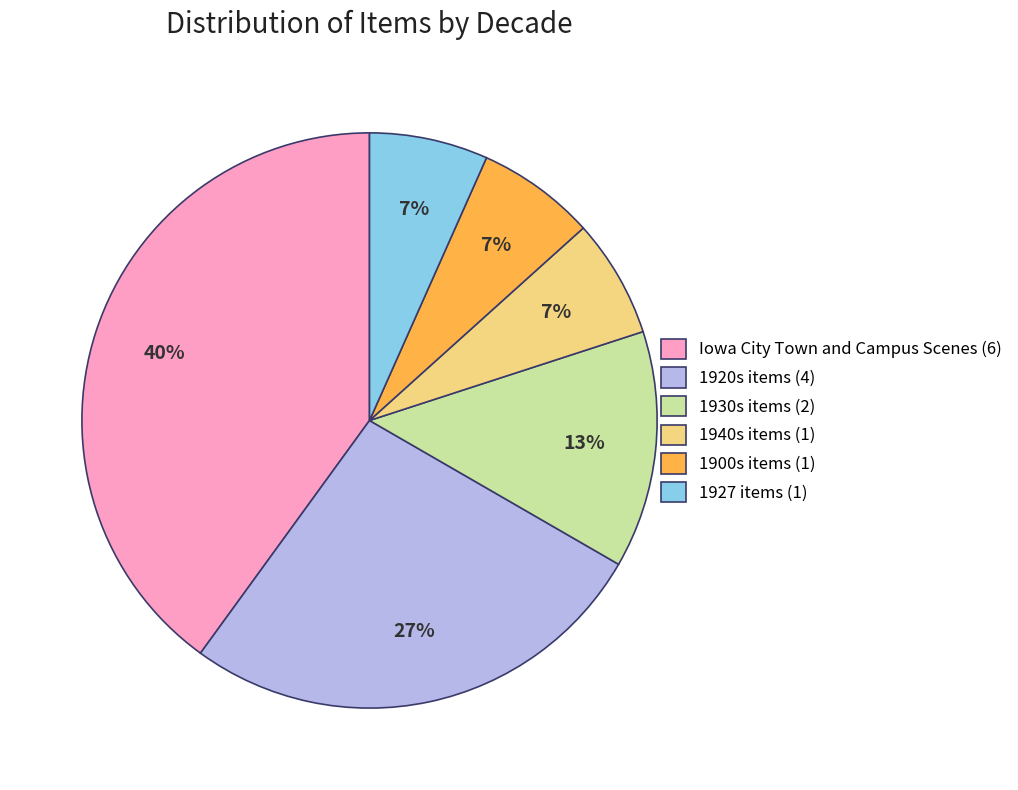

To the nearest percent, what percentage of the pie is Iowa City Town and Campus Scenes (6)?

40%